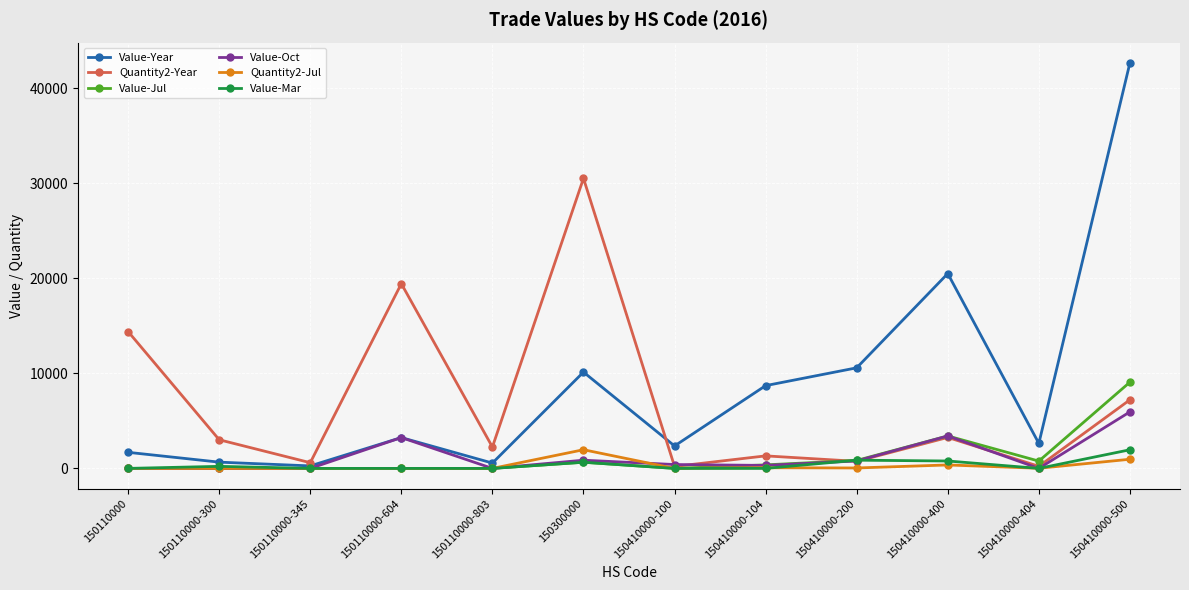

Which series changed the most between 150110000-803 and 150410000-500?

Value-Year